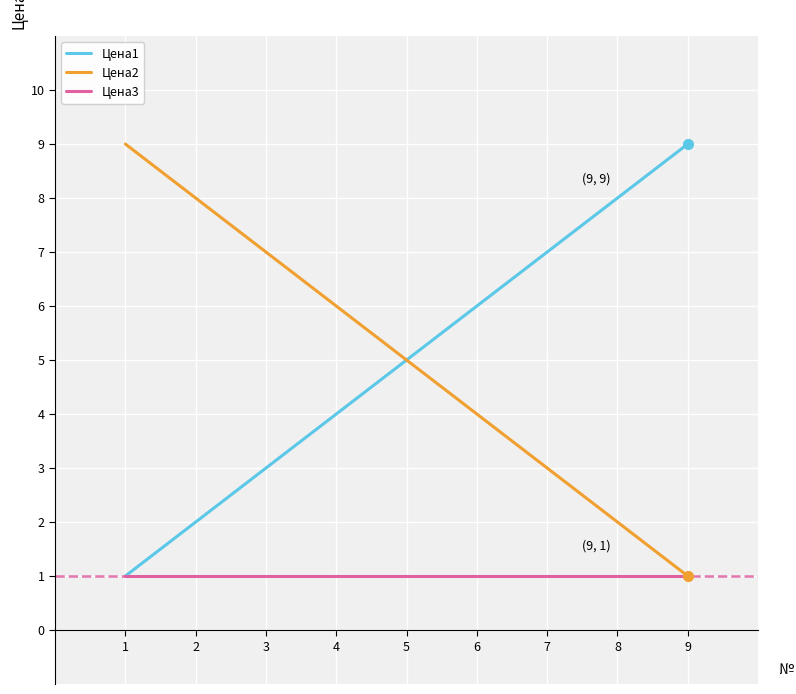

Rank the categories by Цена2 value from lowest to highest.

9, 8, 7, 6, 5, 4, 3, 2, 1